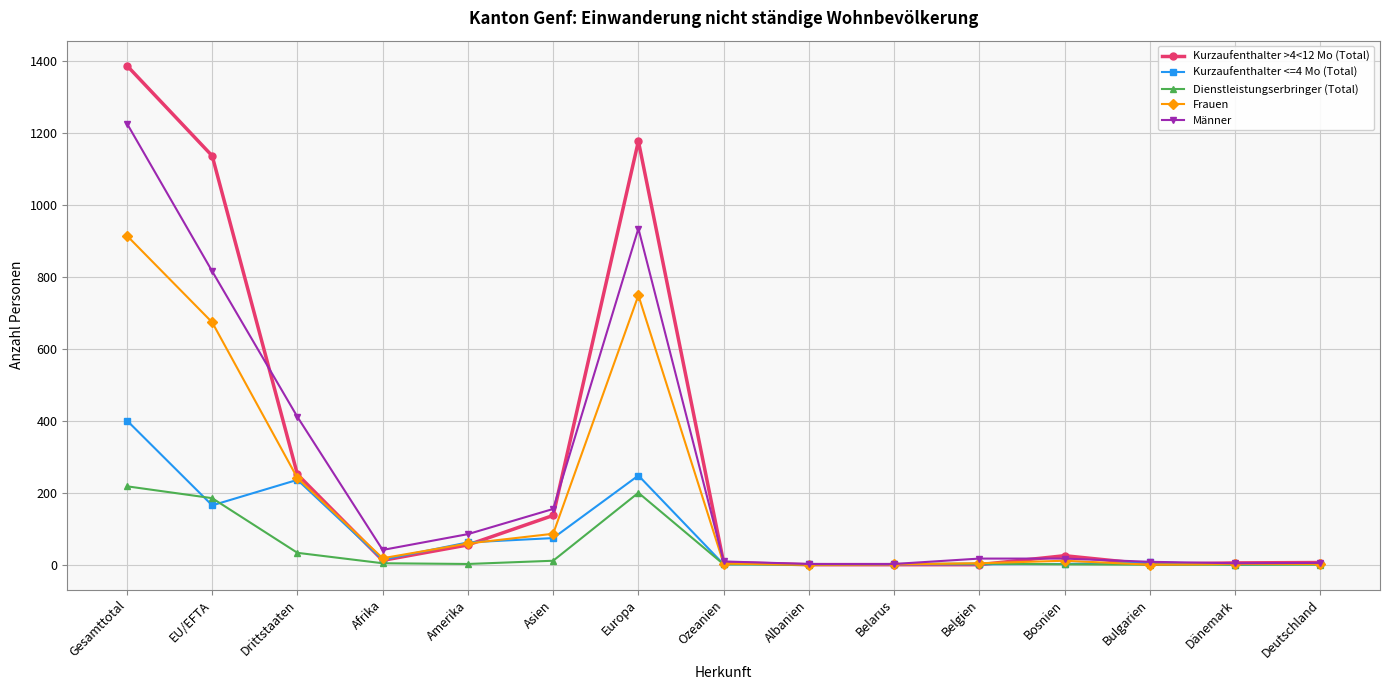

At which category is the sum across all series the highest?

Gesamttotal